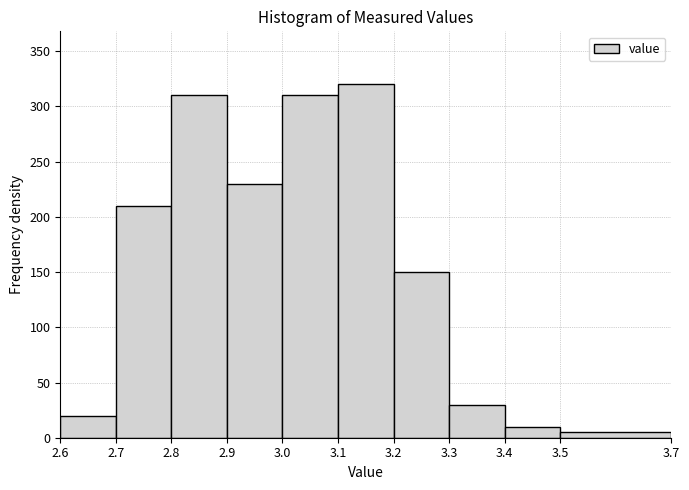

Reading left to right, list every bar in this chart as the range it spans on the x-axis followed by its height. The values are not printed on the chart, so give them approximately, as read against the axis.

2.6 to 2.7: 20
2.7 to 2.8: 210
2.8 to 2.9: 310
2.9 to 3.0: 230
3.0 to 3.1: 310
3.1 to 3.2: 320
3.2 to 3.3: 150
3.3 to 3.4: 30
3.4 to 3.5: 10
3.5 to 3.7: under 5